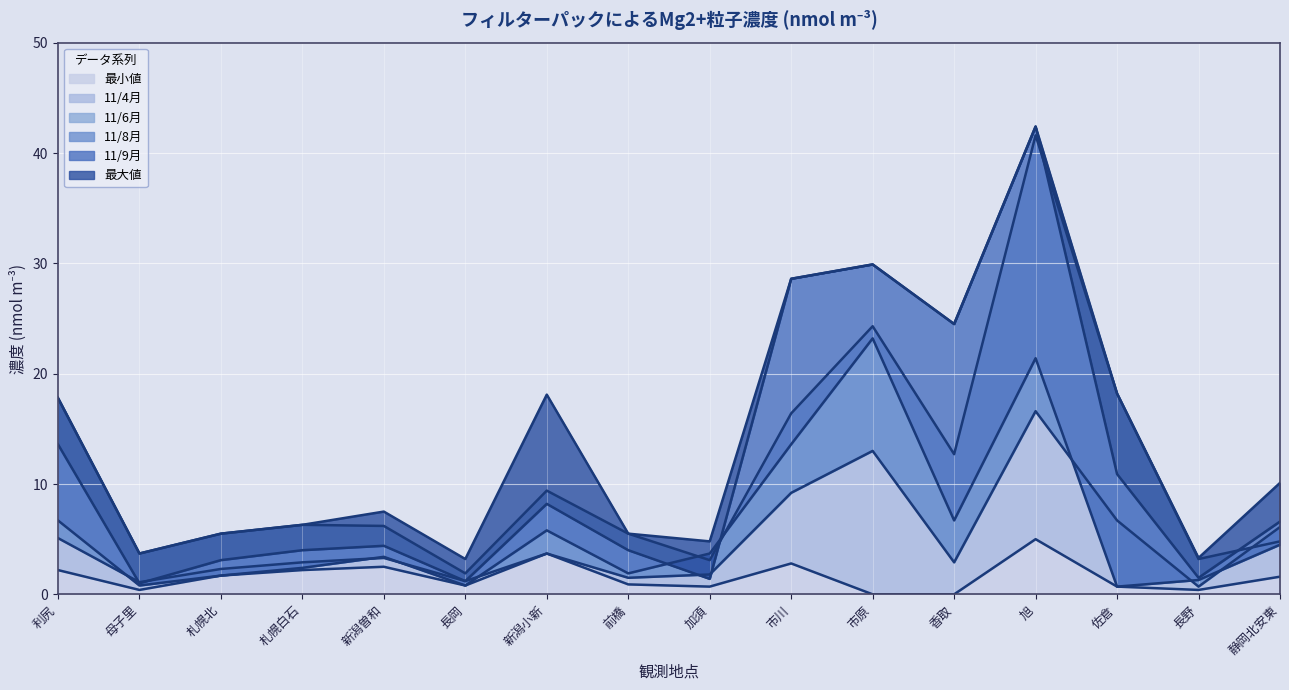

What is the average value of the 11/6月 series?

4.9